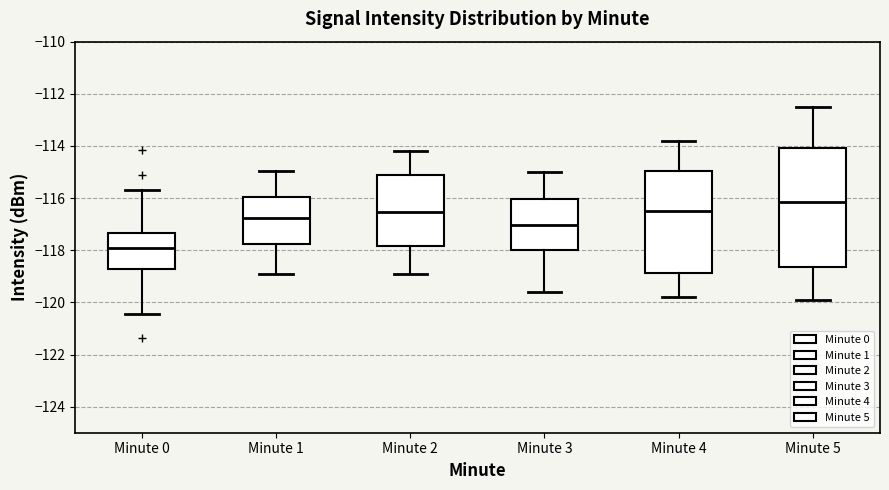

Which box's median line is the lowest?

Minute 0